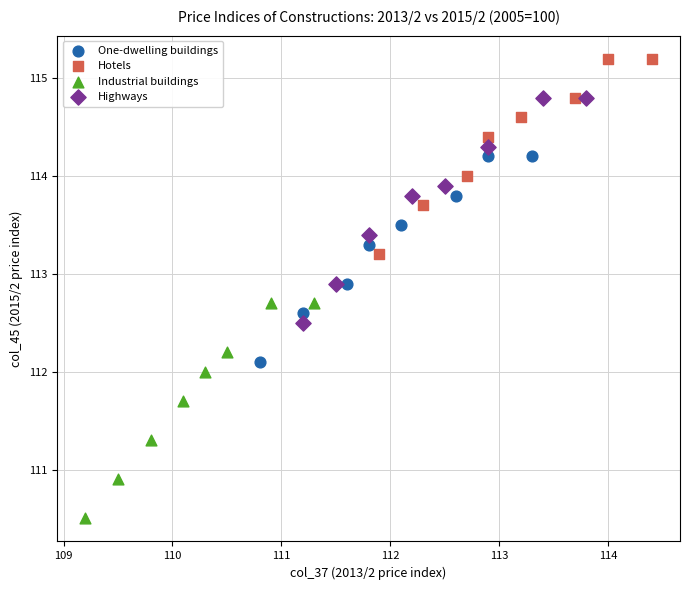

Which series contains the lowest Y value?

Industrial buildings